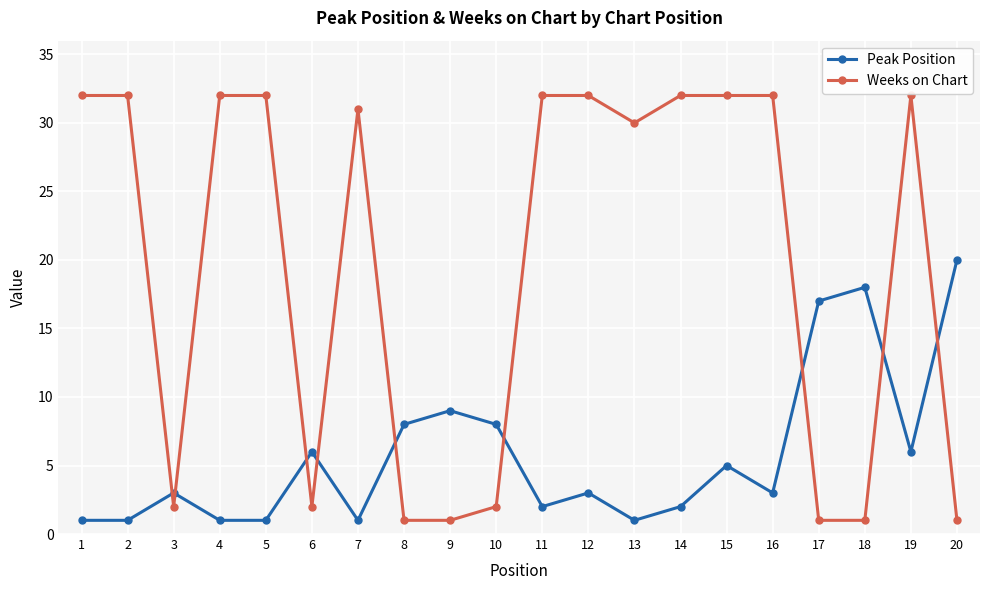

What is the sum of the Peak Position values at 9 and 8?

17